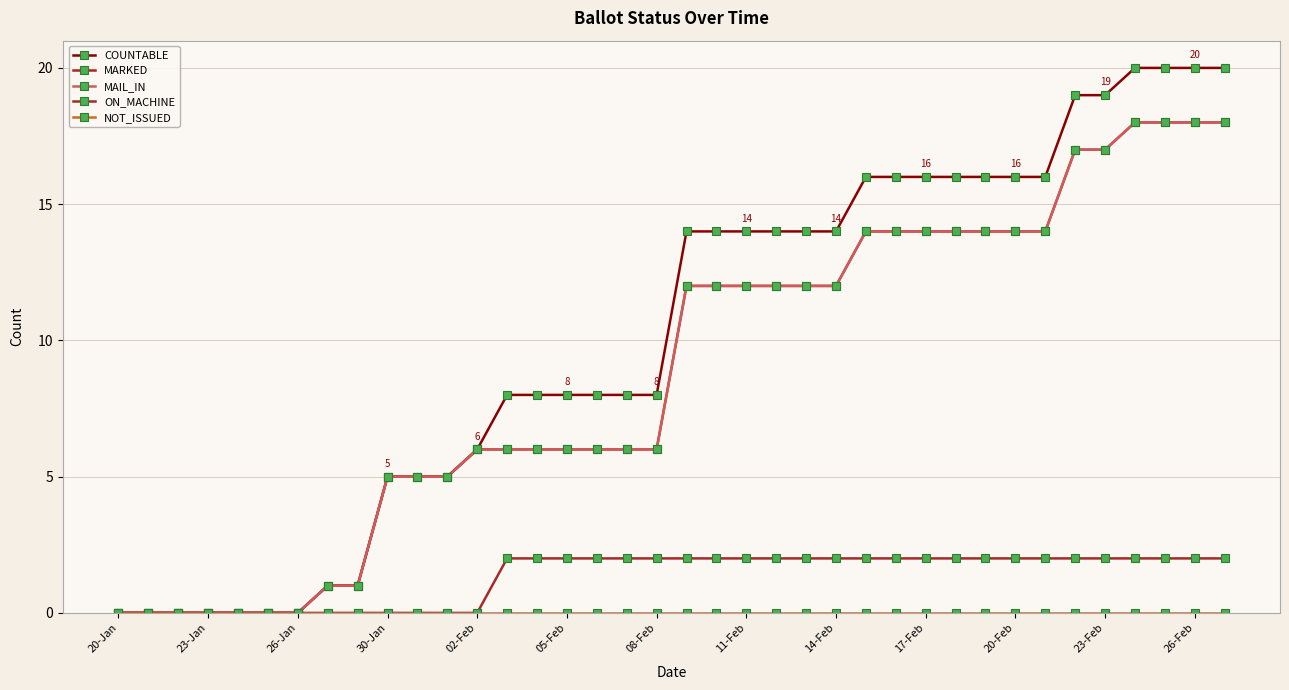

Is this an area chart (filled region under the line)?

No